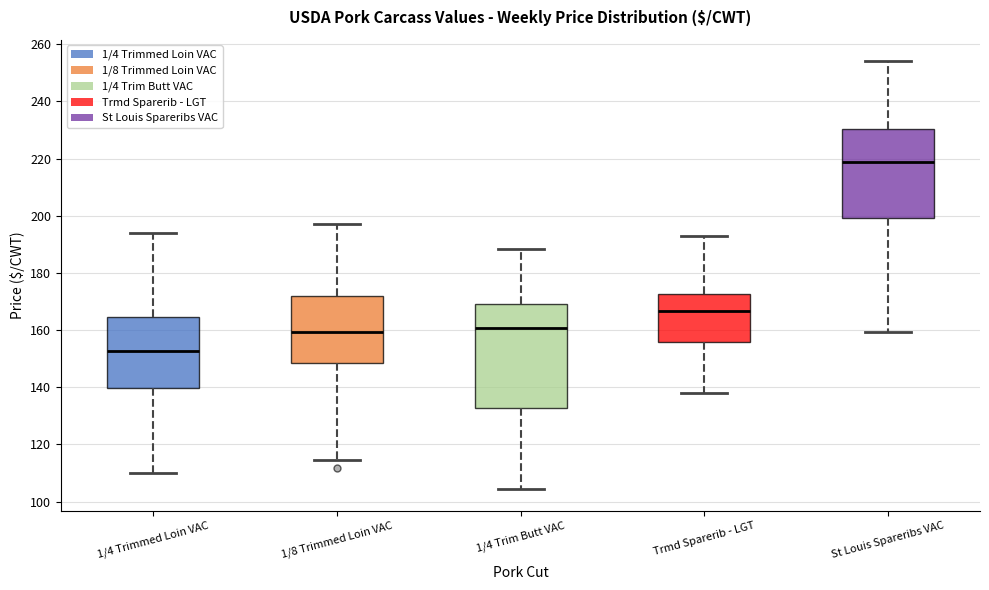

Which box's median line is the lowest?

1/4 Trimmed Loin VAC